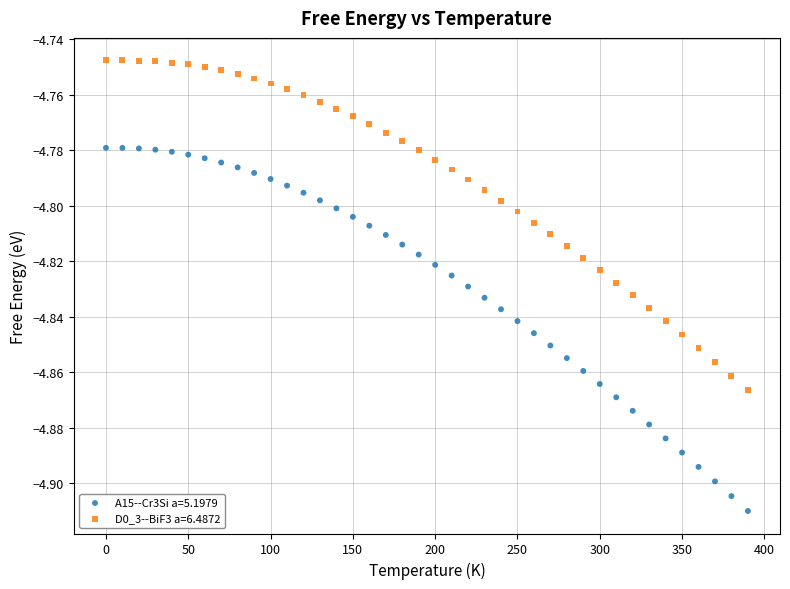

Across all data points, what is the range of X values (max minus min)?

390.0